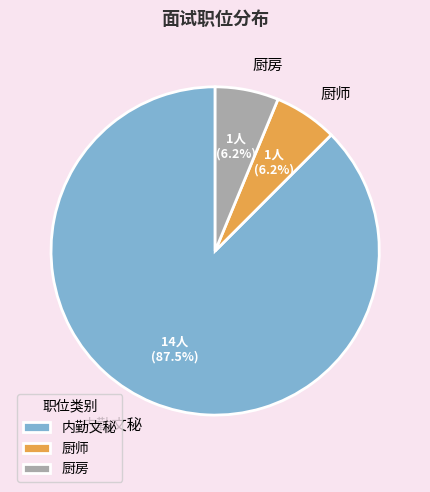

How many slices are in this pie chart?

3